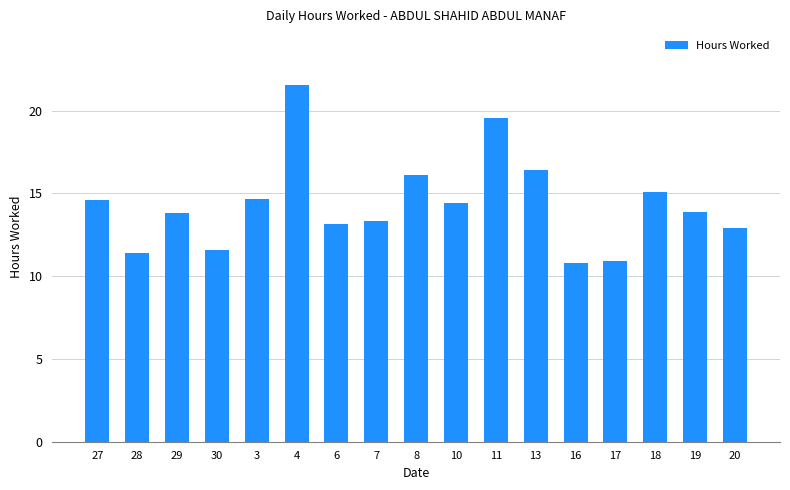

True or false: the data shows 13.2 at 6.

True